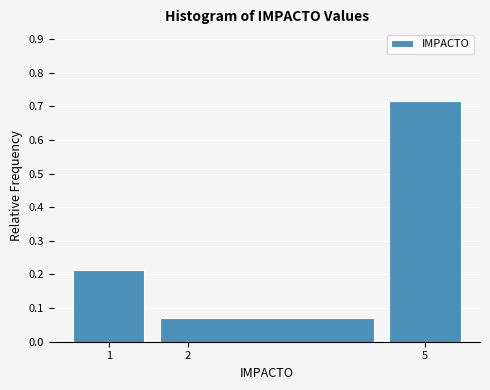

Which range on the x-axis has the tallest bar?

4.5 to 5.5